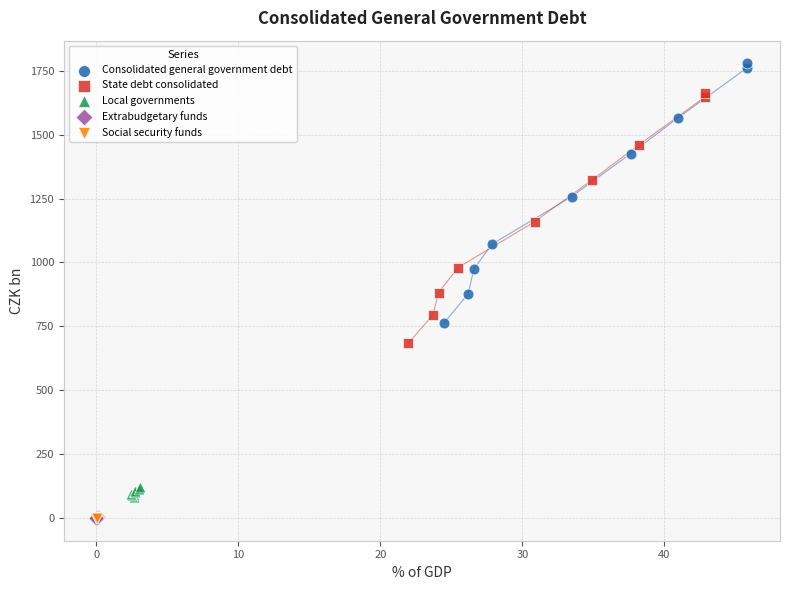

Which series reaches the maximum Y coordinate?

Consolidated general government debt